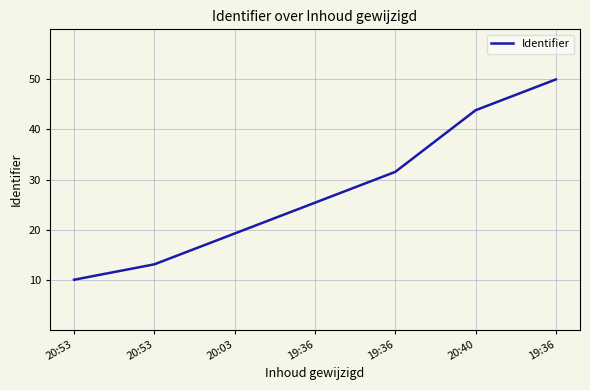

True or false: there are more than 0 points higher than both neighbors.

False